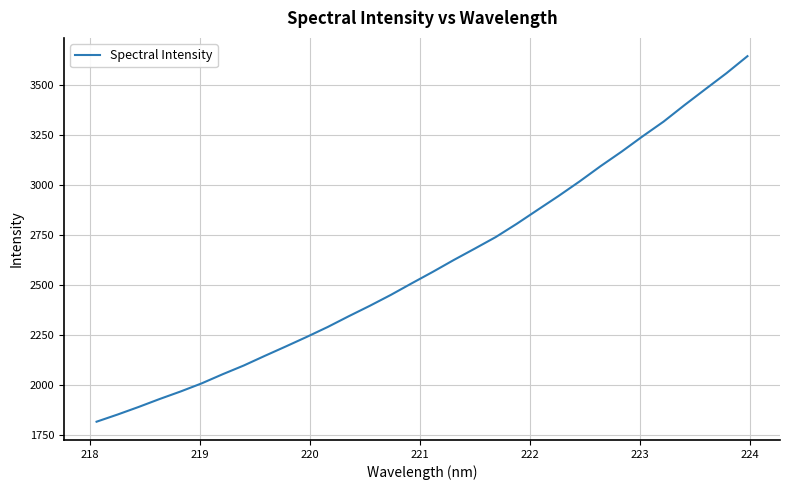

What is the greatest value displayed?

3644.7